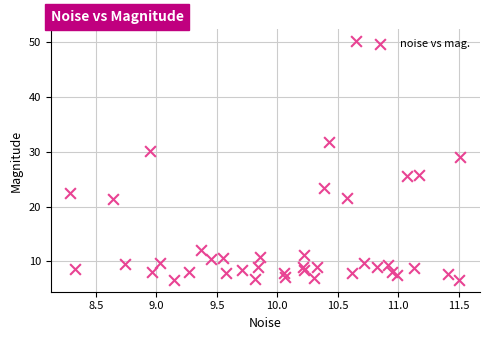

What is the range of Y values (max minus min)?

43.5